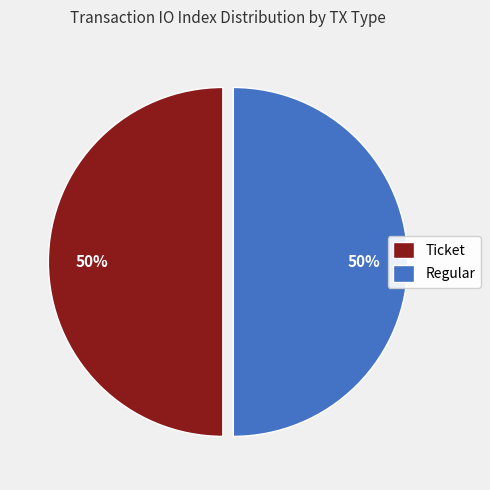

True or false: Regular accounts for 50% of the total.

True